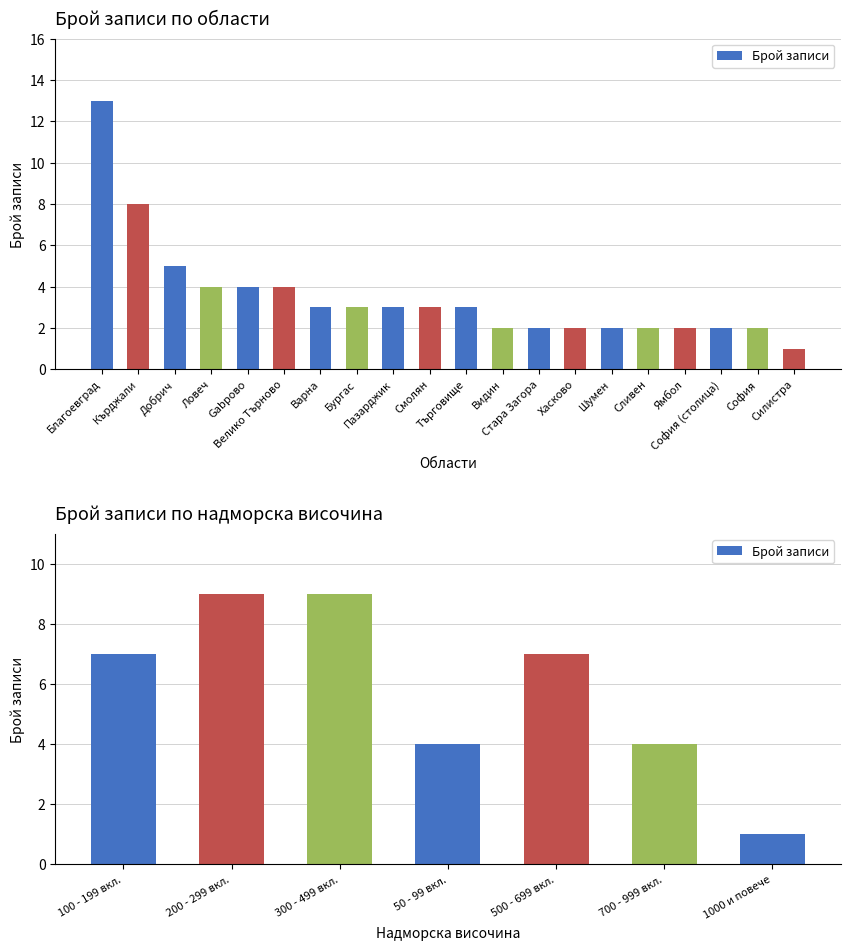

What is the smallest value displayed?

1